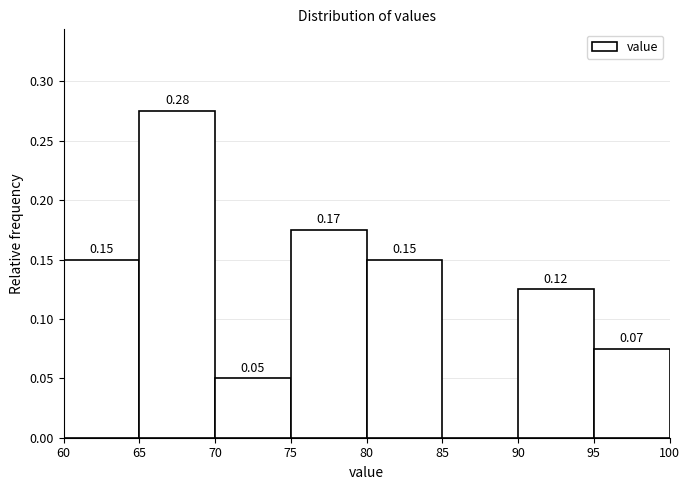

Which range on the x-axis has the tallest bar?

65 to 70